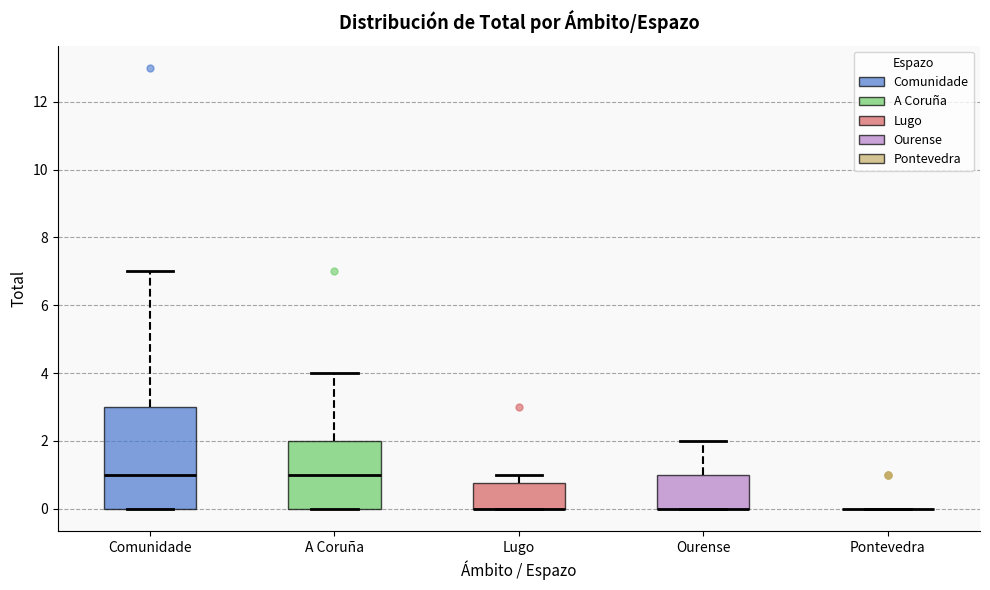

Reading left to right, read every box against the y-axis: the position of its median line, the range the box covers, and the ends of its whiskers. The values are not printed on the chart, so give them approximately, as read against the axis.

Comunidade: median 1.0, box 0.0 to 3.0, whiskers 0.0 to 7.0
A Coruña: median 1.0, box 0.0 to 2.0, whiskers 0.0 to 4.0
Lugo: median 0.0 (drawn on the box's lower edge), box 0.0 to 0.8, whiskers 0.0 to 1.0
Ourense: median 0.0 (drawn on the box's lower edge), box 0.0 to 1.0, whiskers 0.0 to 2.0
Pontevedra: box collapsed to a line at 0.0, whiskers 0.0 to 0.0